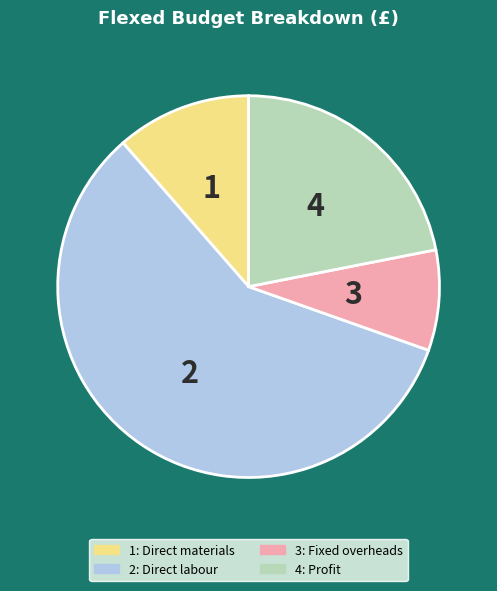

Count the number of slices in the pie.

4